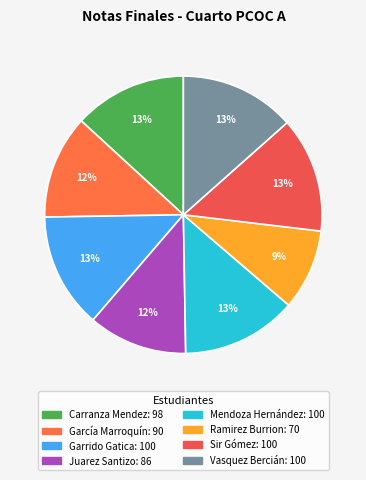

To the nearest percent, what is the average slice percentage?

12%